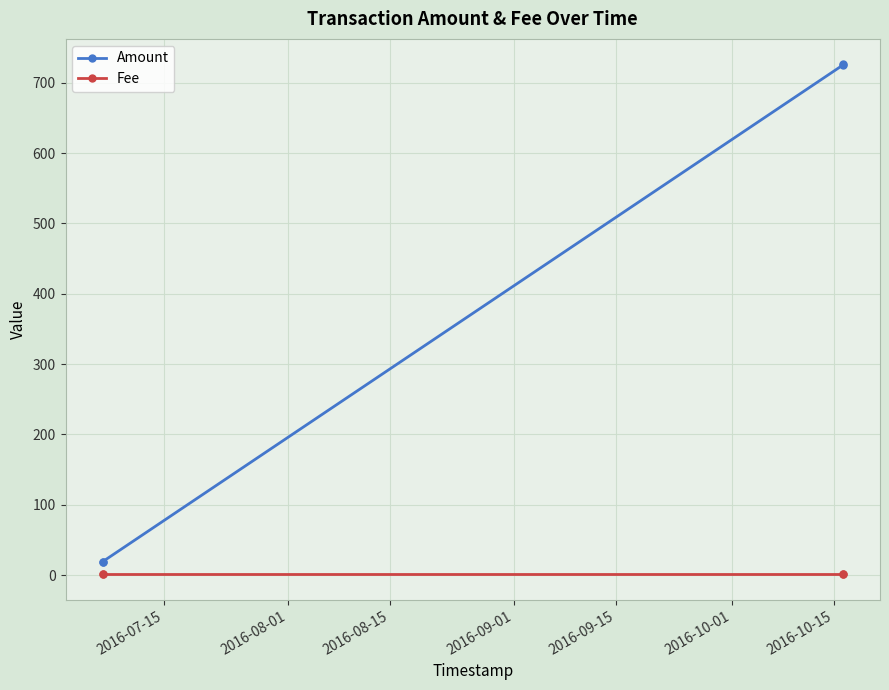

True or false: Amount and Fee cross at least once.

False